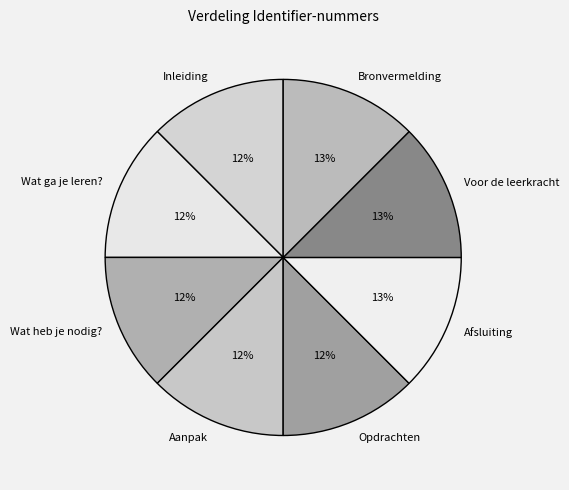

Approximately how many times larger is the value at Inleiding compared to Aanpak?

1.0